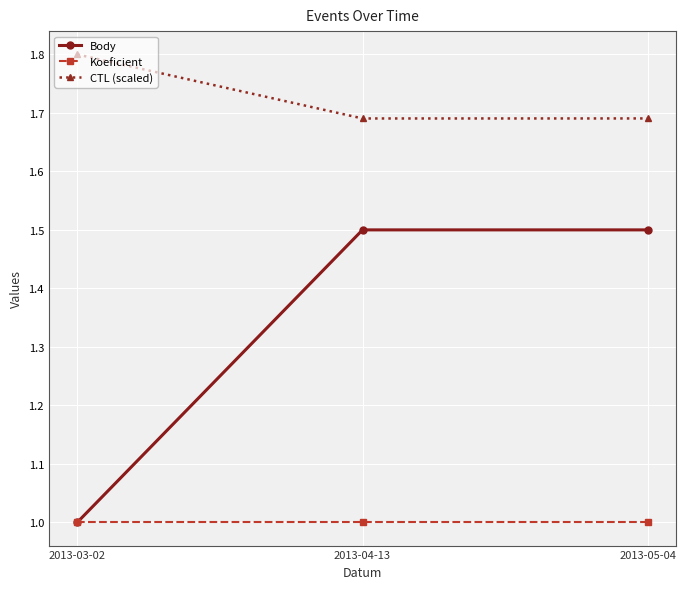

What position from the left is 2013-04-13?

2